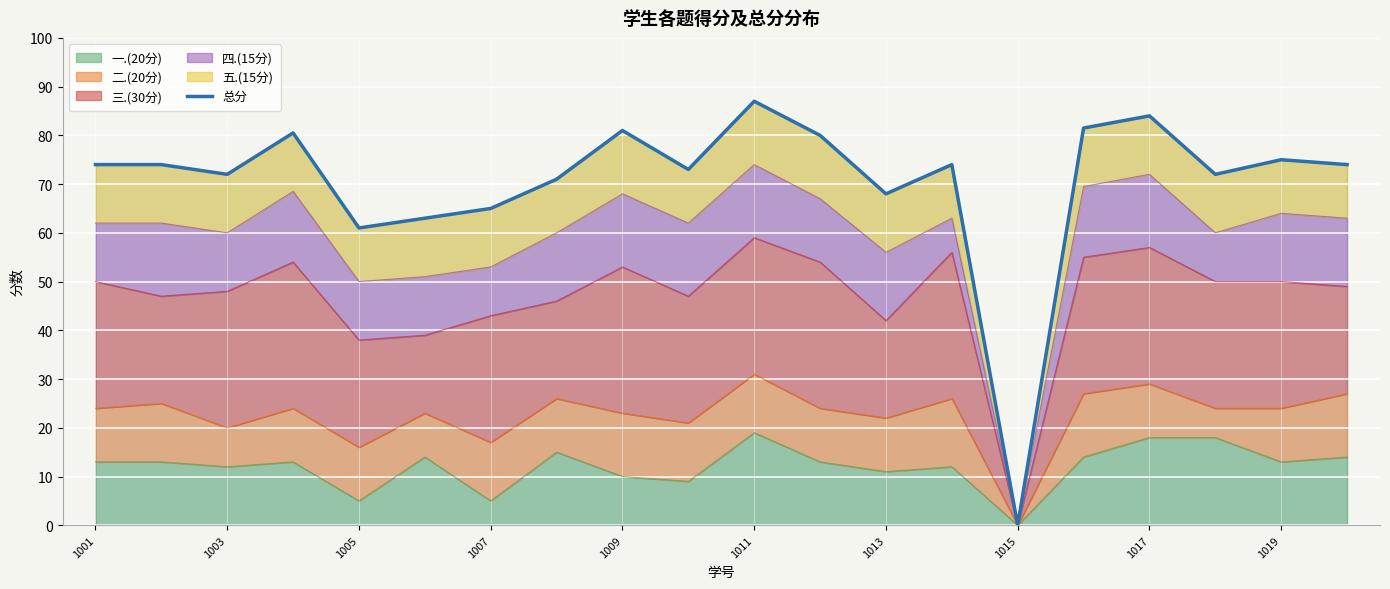

The chart shows a value of 39.2 at 15. True or false?

False